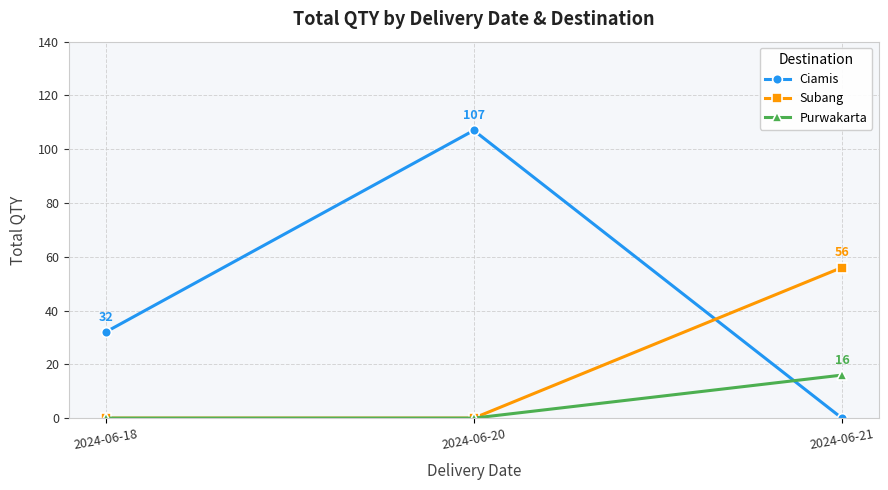

How many data points in Ciamis are less than 32?

1